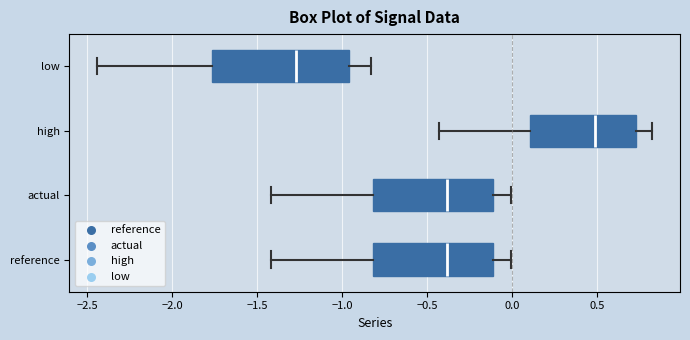

Which box's median line is the furthest to the left?

low